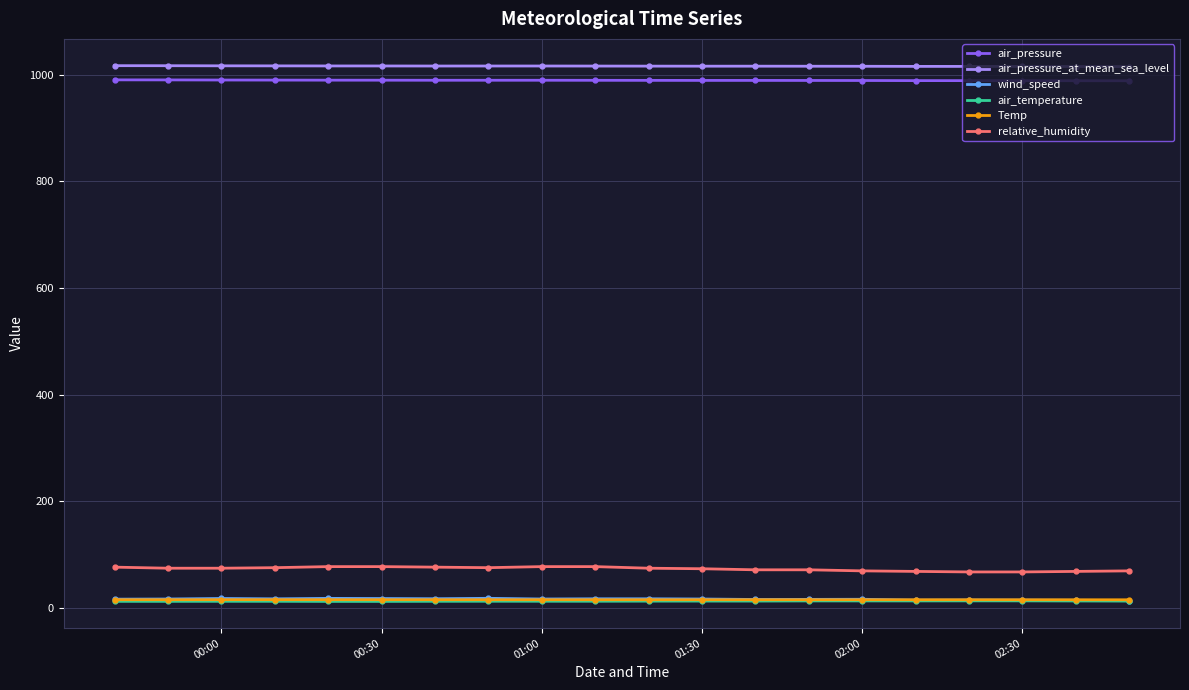

At how many categories does at least one series exceed 749?

20